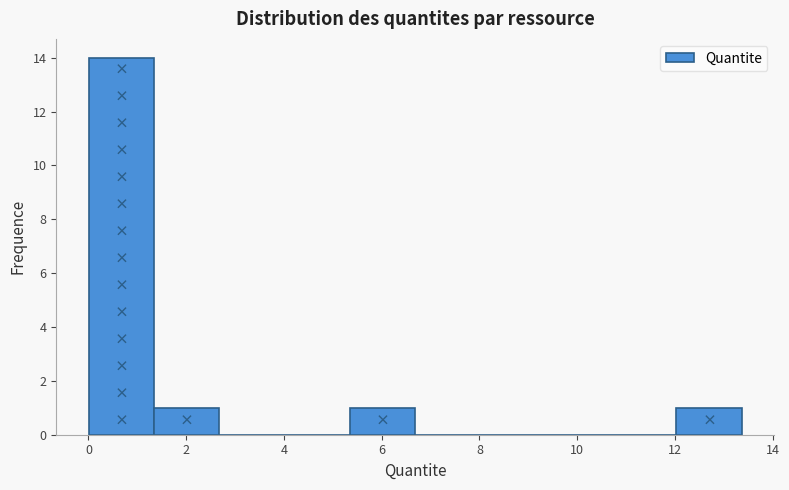

Which range on the x-axis has the tallest bar?

0.0 to 1.4